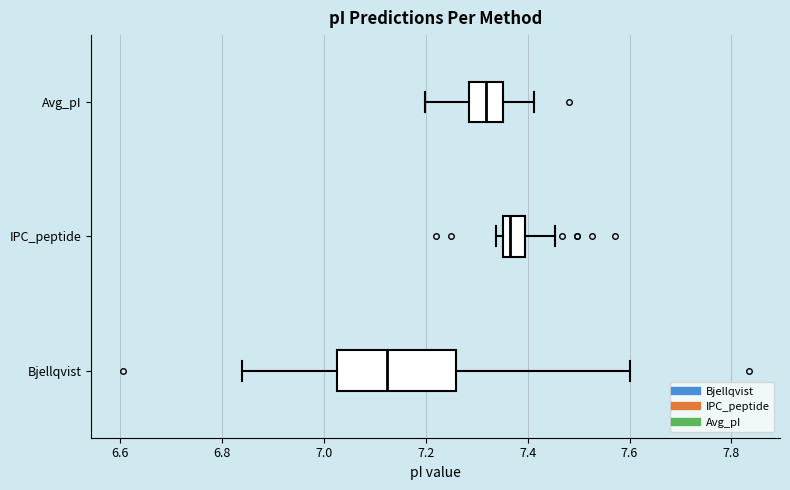

Where does the right whisker of the box for Bjellqvist end on the x-axis? The values are not printed on the chart, so give them approximately, as read against the axis.

7.60